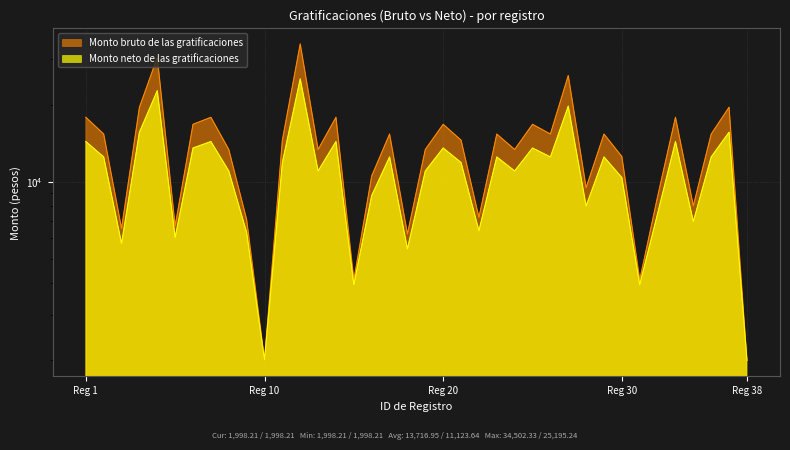

How many lines are shown in the chart?

2